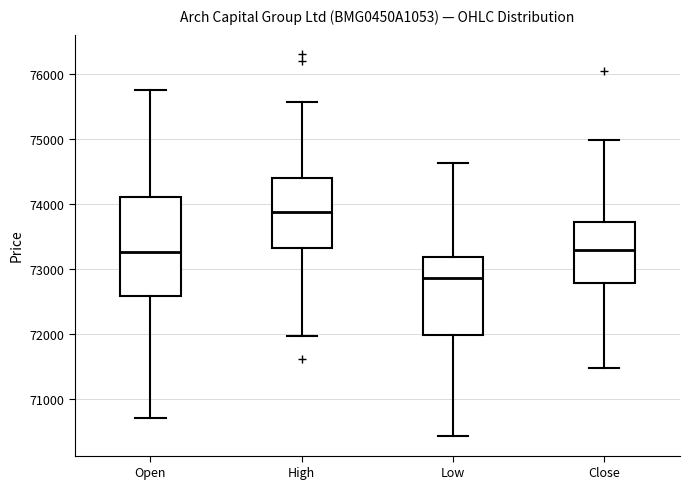

Where does the median line of the box for Close sit on the y-axis? The values are not printed on the chart, so give them approximately, as read against the axis.

73300